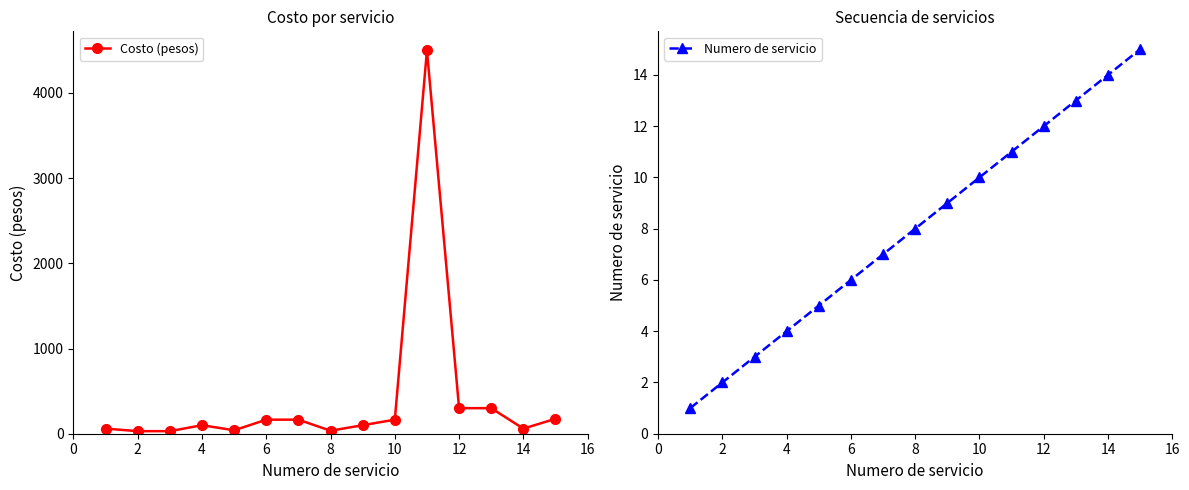

True or false: Numero de servicio has more than 2 interior local peaks.

False